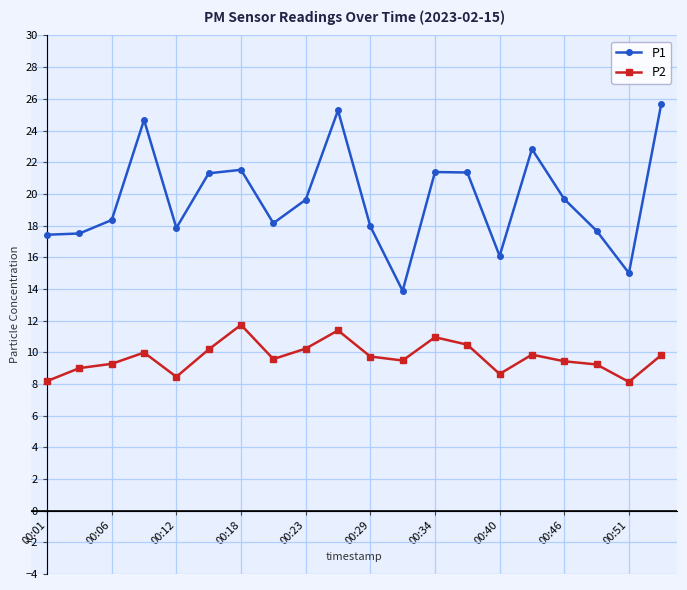

Which series has the widest spread of values?

P1